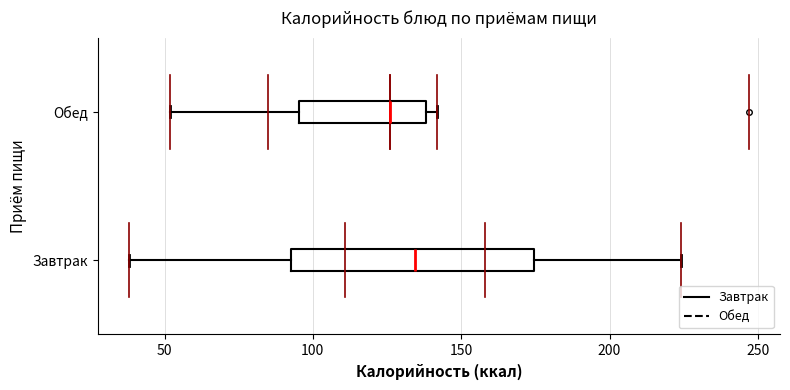

Which box has the furthest to the left median line?

Обед